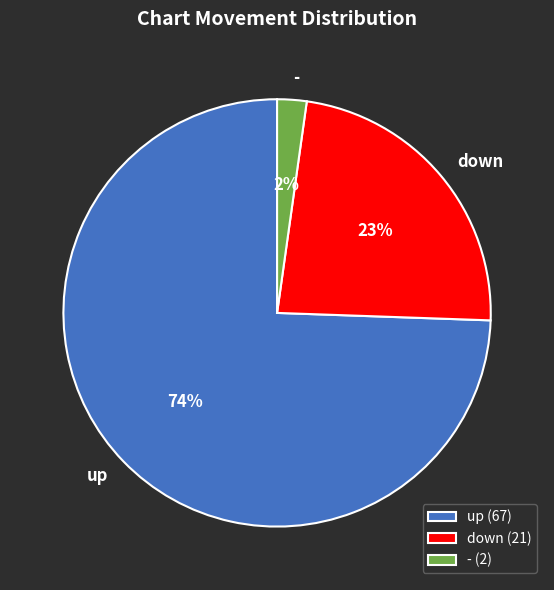

Which category has the biggest portion of the pie?

up